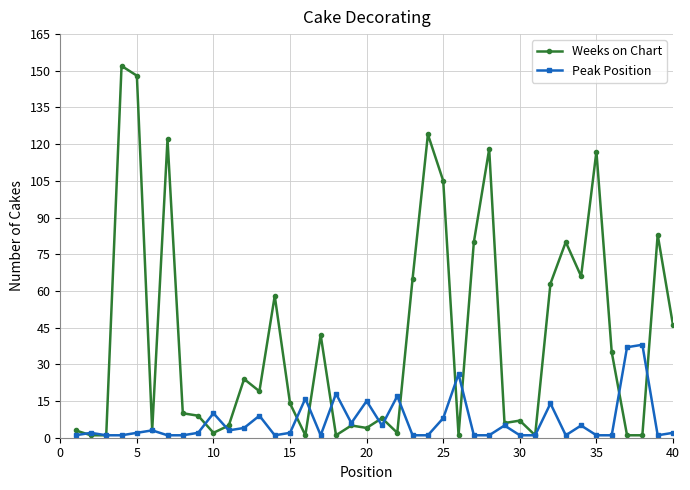

Rank the series by their average value, from highest to lowest.

Weeks on Chart, Peak Position